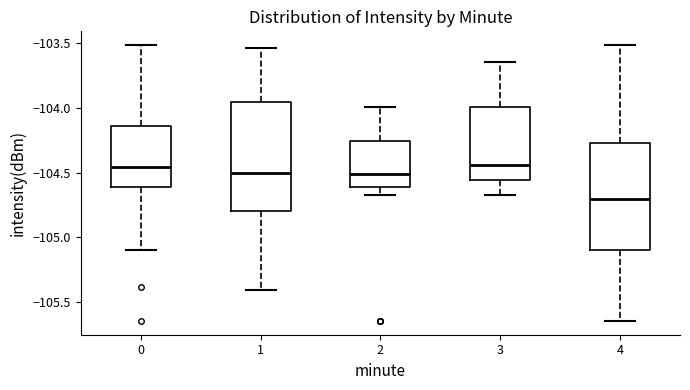

Reading left to right, transcribe this box plot: for each box, give where its median line is, the range the box spans, and where its two whiskers end, as read against the y-axis. The values are not printed on the chart, so give them approximately, as read against the axis.

0: median -104.45, box -104.60 to -104.15, whiskers -105.10 to -103.50
1: median -104.50, box -104.80 to -103.95, whiskers -105.40 to -103.55
2: median -104.50, box -104.60 to -104.25, whiskers -104.65 to -104.00
3: median -104.45, box -104.55 to -104.00, whiskers -104.65 to -103.65
4: median -104.70, box -105.10 to -104.25, whiskers -105.65 to -103.50